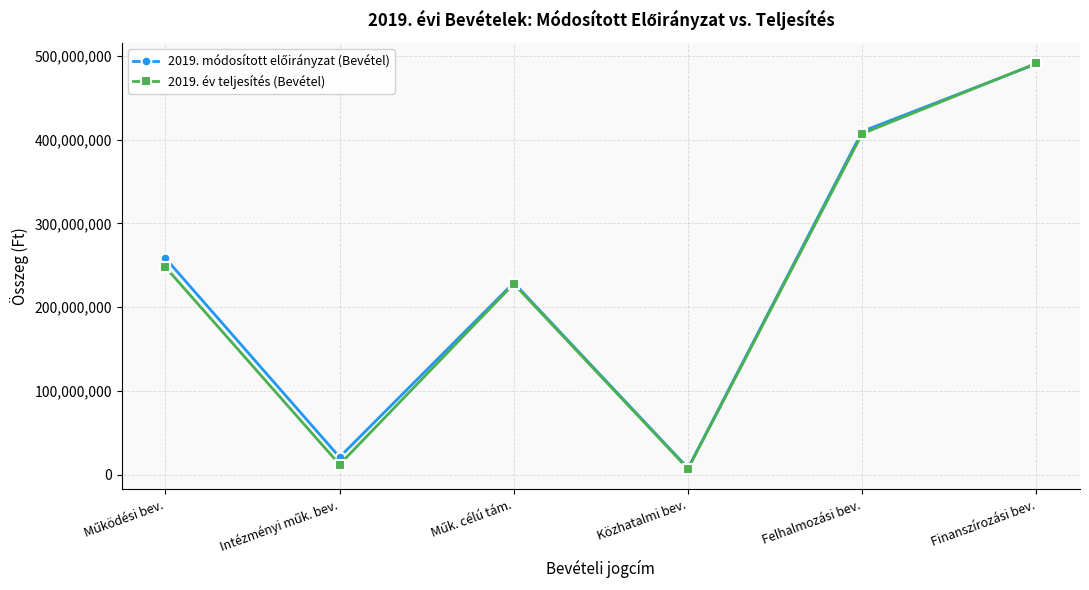

How many lines are shown in the chart?

2